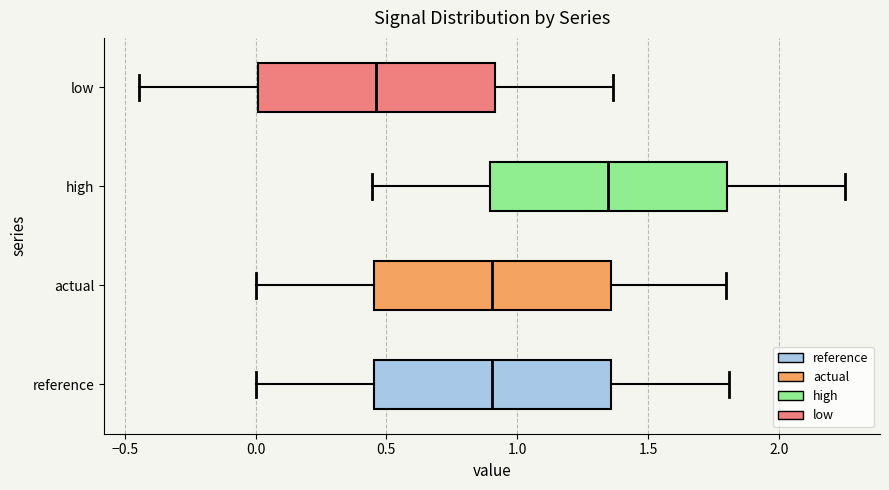

Which box has the furthest to the left median line?

low